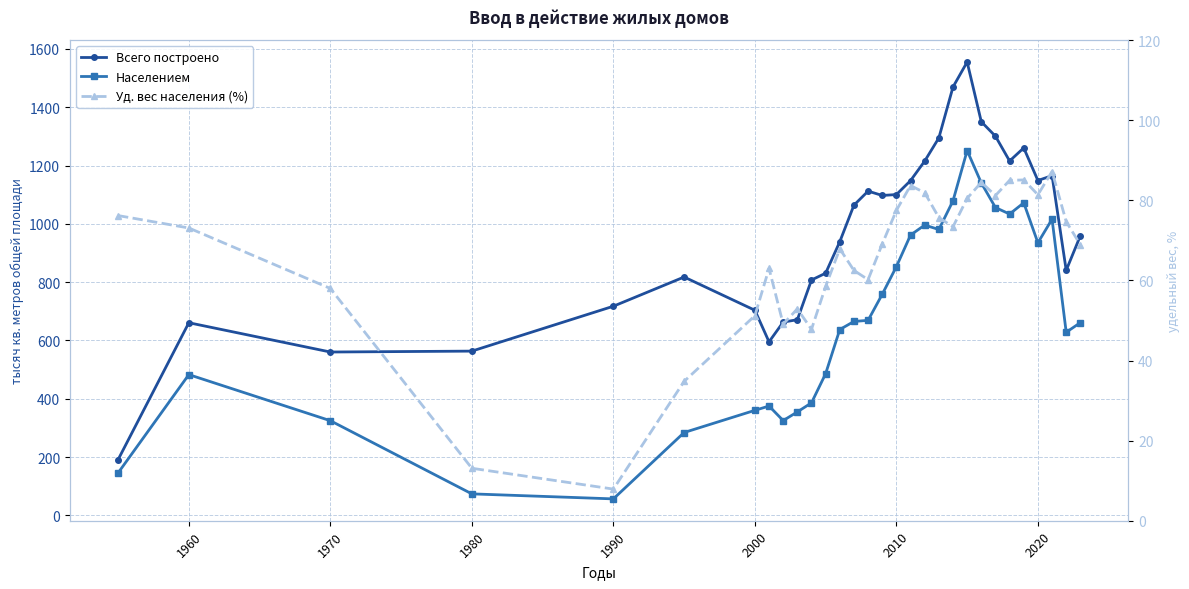

What is the average value of the Населением series?

668.4